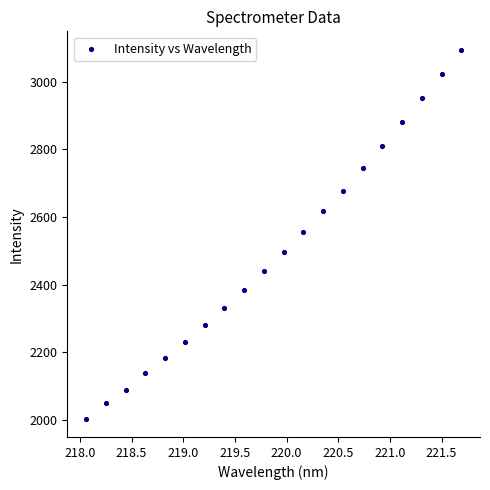

What is the range of X values (max minus min)?

3.6